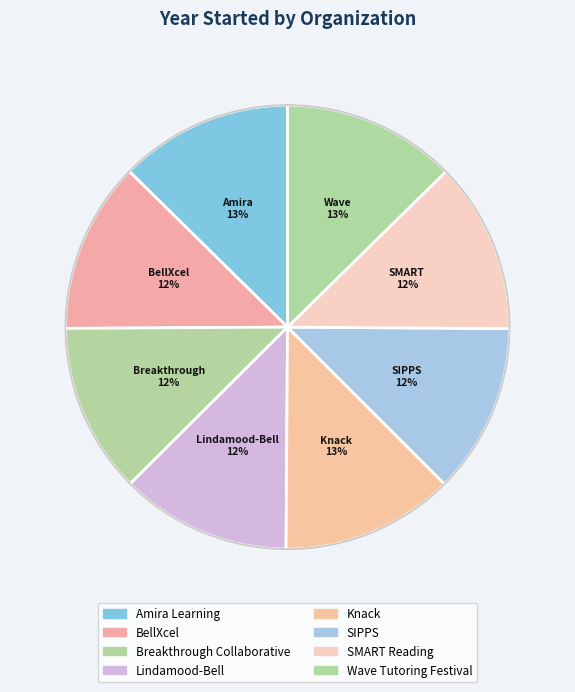

Do BellXcel and SIPPS together represent more than half of the pie?

No